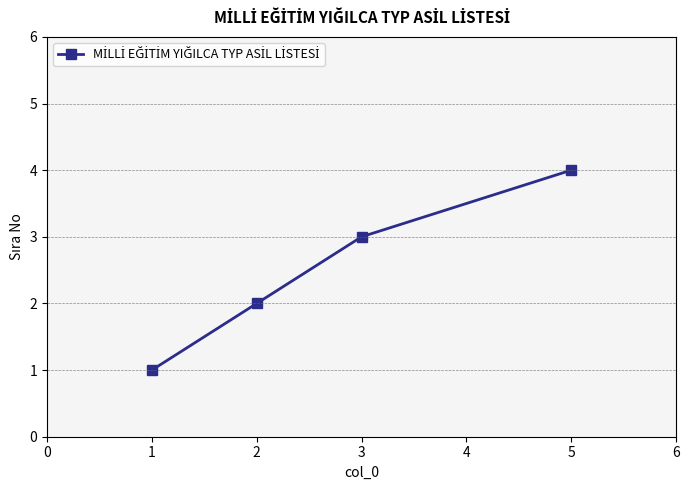

Does the chart display data point markers on the line(s)?

Yes